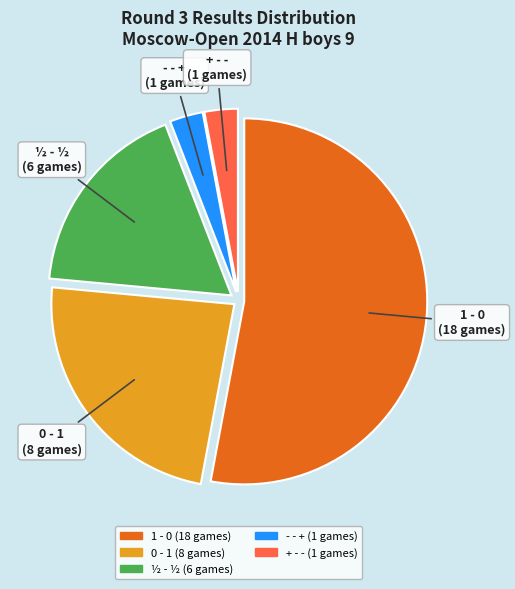

Is it true that - - + is 3% of the pie?

True